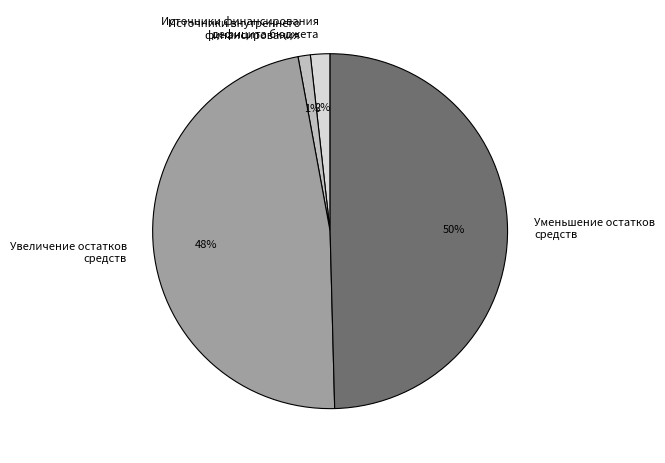

What is the largest slice in the pie chart?

Уменьшение остатков средств